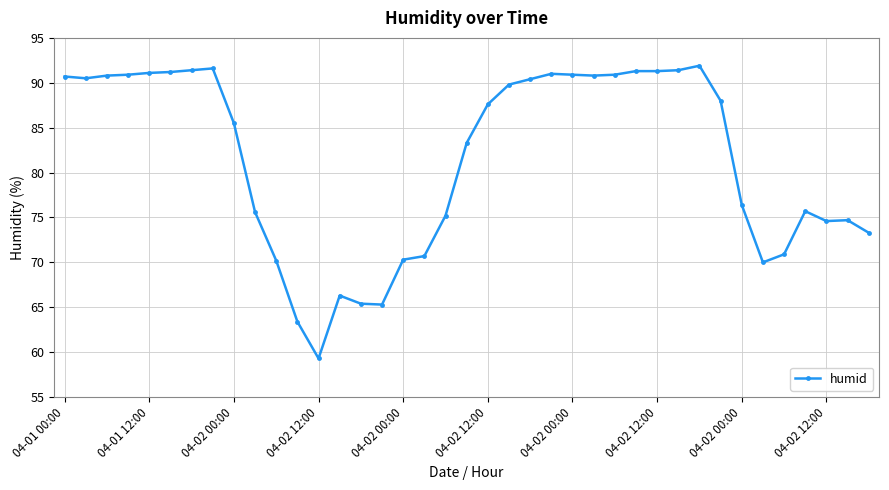

What is the maximum value shown in the chart?

91.9